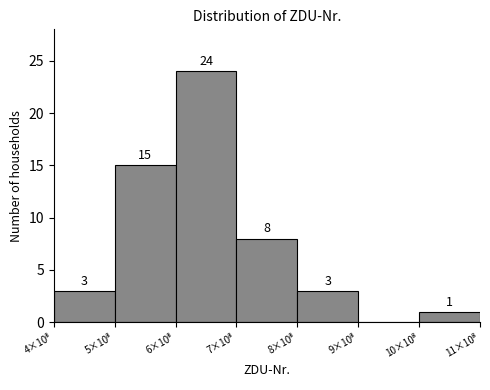

What is the greatest value displayed?

24